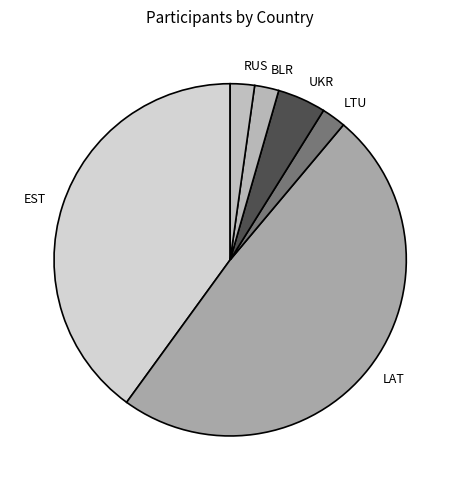

How many segments does this pie chart have?

6